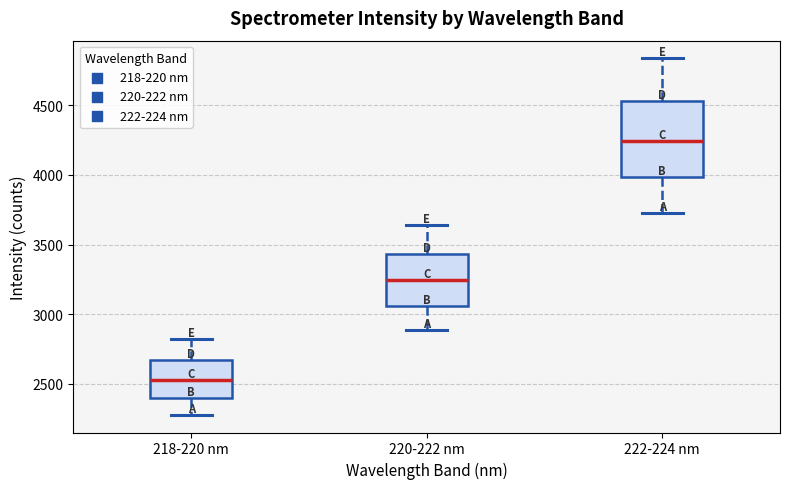

Comparing the boxes themselves (not the whiskers), which one is the tallest?

222-224 nm